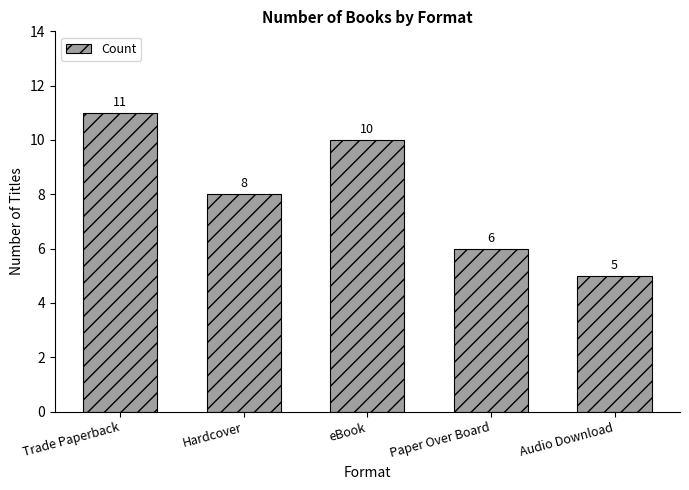

Is it true that the value at Paper Over Board is 6?

True